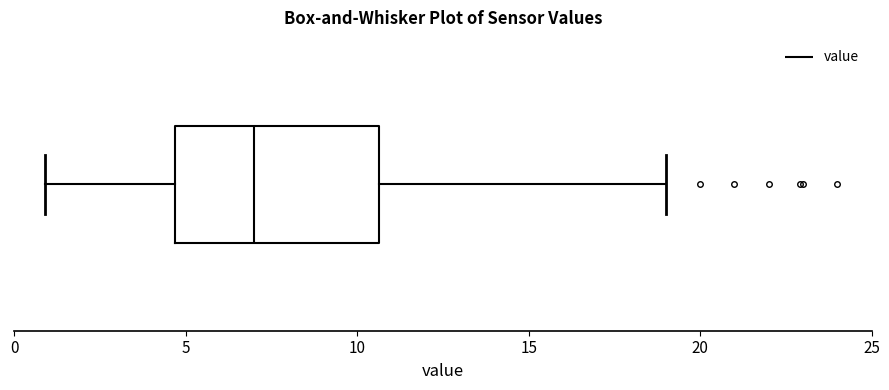

Where is the left edge of the box on the x-axis? The values are not printed on the chart, so give them approximately, as read against the axis.

4.5